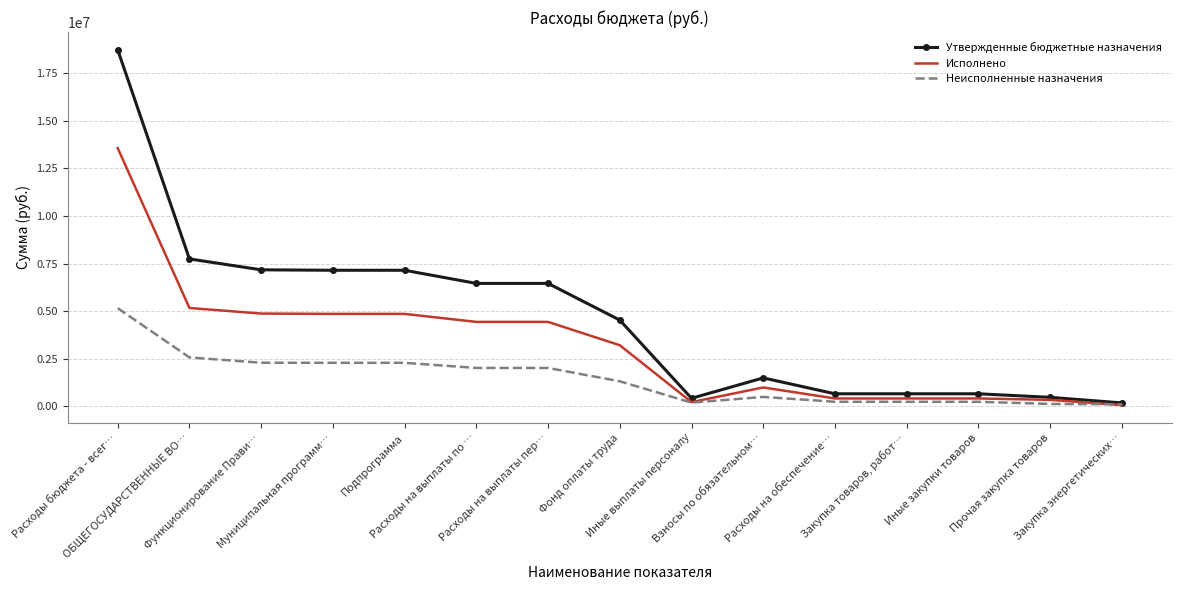

The Неисполненные назначения series shows 2291878.9 at Муниципальная программ…. True or false?

True